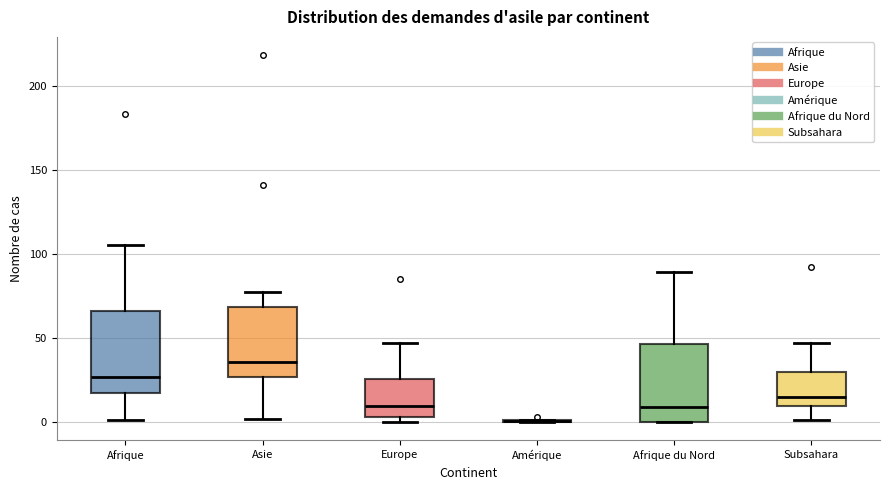

Where is the lower edge of the box for Afrique du Nord on the y-axis? The values are not printed on the chart, so give them approximately, as read against the axis.

0